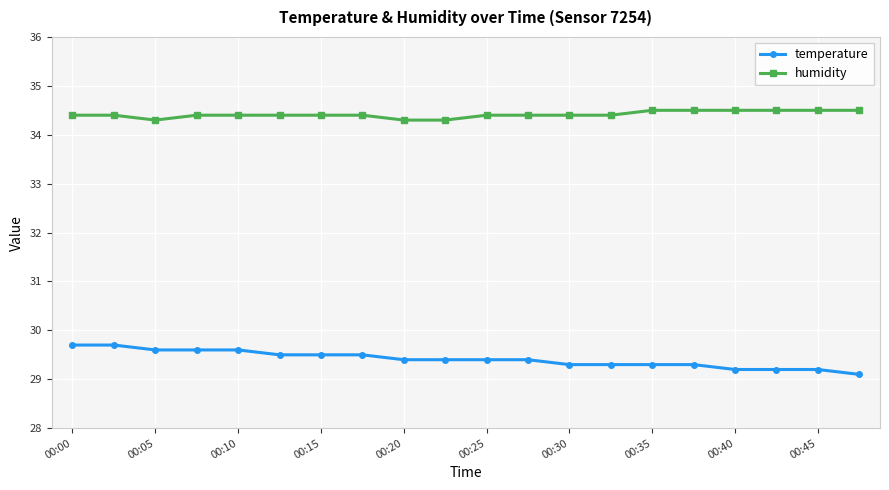

Reading right to left, extract all data points from this chart.

temperature: 29.1	29.2	29.2	29.2	29.3	29.3	29.3	29.3	29.4	29.4	29.4	29.4	29.5	29.5	29.5	29.6	29.6	29.6	29.7	29.7
humidity: 34.5	34.5	34.5	34.5	34.5	34.5	34.4	34.4	34.4	34.4	34.3	34.3	34.4	34.4	34.4	34.4	34.4	34.3	34.4	34.4